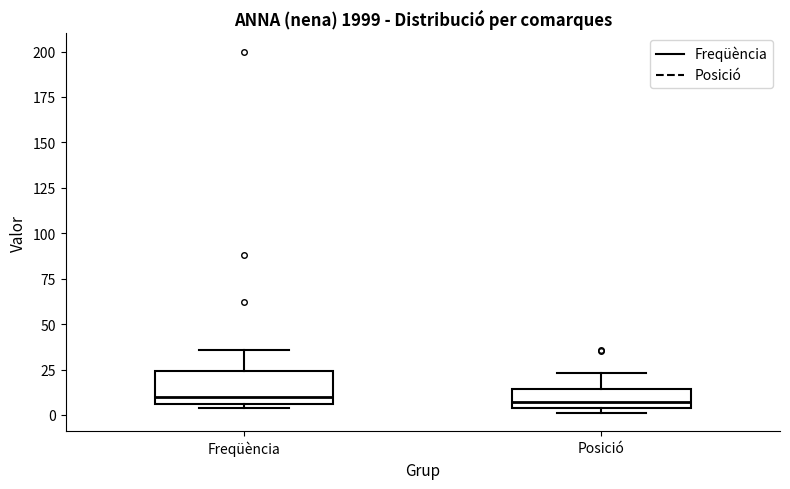

Comparing the boxes themselves (not the whiskers), which one is the tallest?

Freqüència